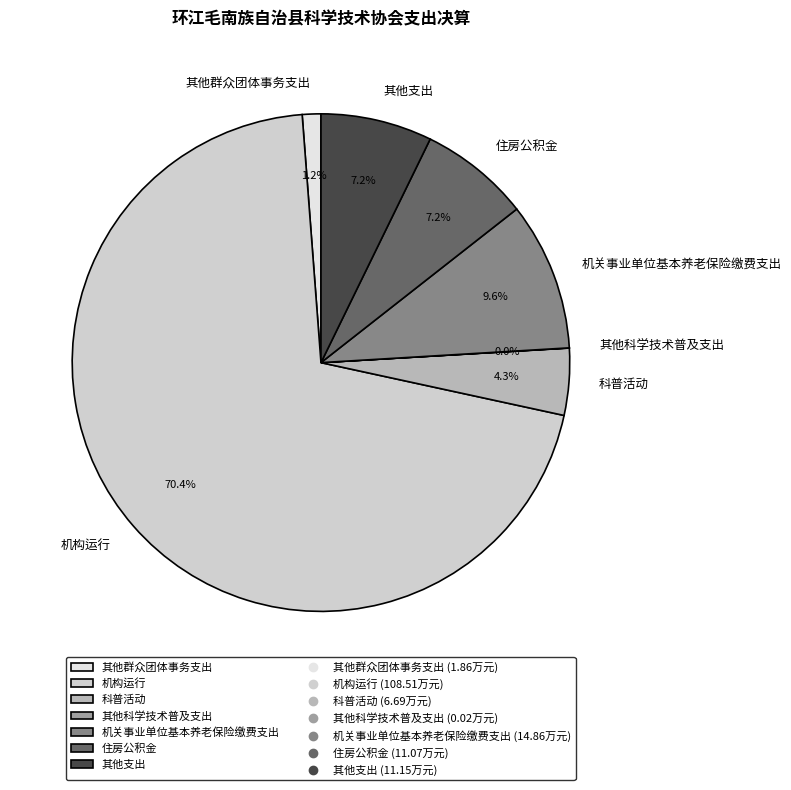

What is the largest slice in the pie chart?

机构运行